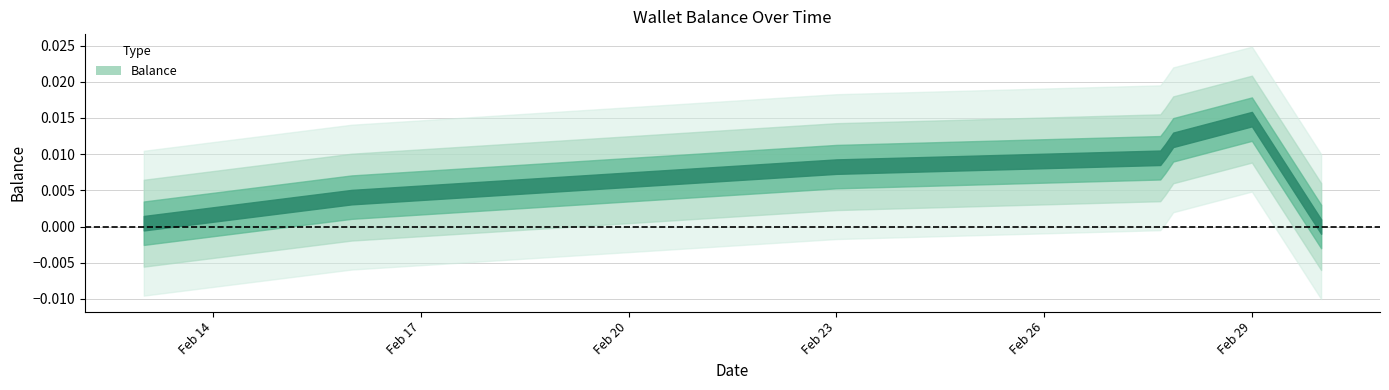

How many positive values are there?

7